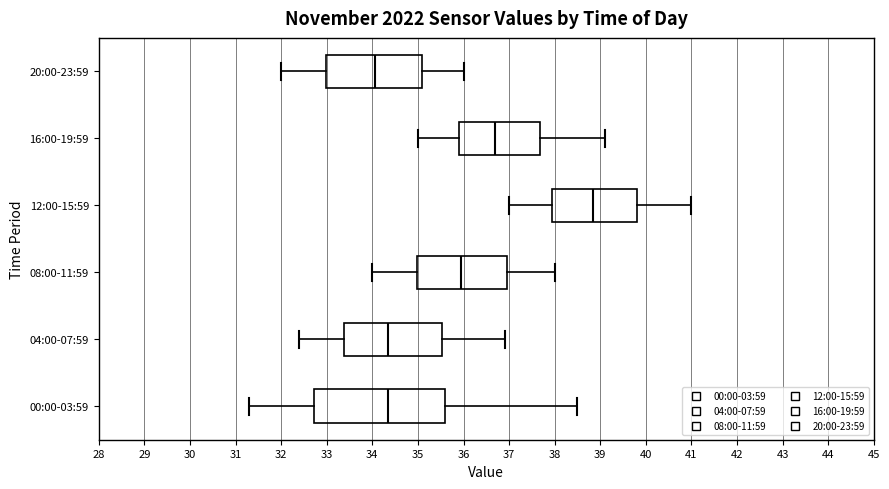

Reading bottom to top, read every box against the x-axis: the position of its median line, the range the box covers, and the ends of its whiskers. The values are not printed on the chart, so give them approximately, as read against the axis.

00:00-03:59: median 34.3, box 32.7 to 35.6, whiskers 31.3 to 38.5
04:00-07:59: median 34.4, box 33.4 to 35.5, whiskers 32.4 to 36.9
08:00-11:59: median 36.0, box 35.0 to 37.0, whiskers 34.0 to 38.0
12:00-15:59: median 38.9, box 38.0 to 39.8, whiskers 37.0 to 41.0
16:00-19:59: median 36.7, box 35.9 to 37.7, whiskers 35.0 to 39.1
20:00-23:59: median 34.1, box 33.0 to 35.1, whiskers 32.0 to 36.0